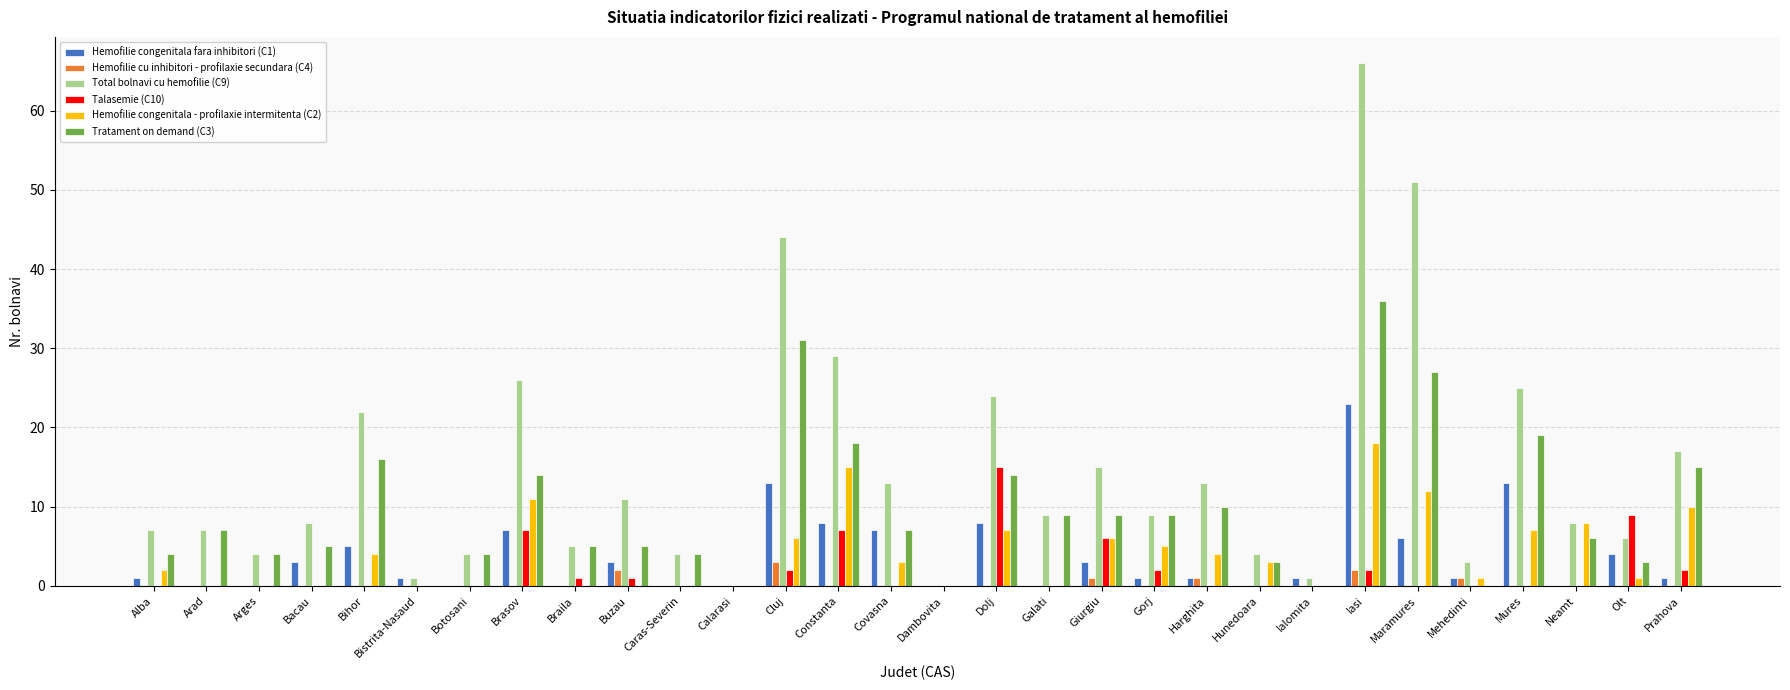

Which label corresponds to the largest value in the chart?

Iasi